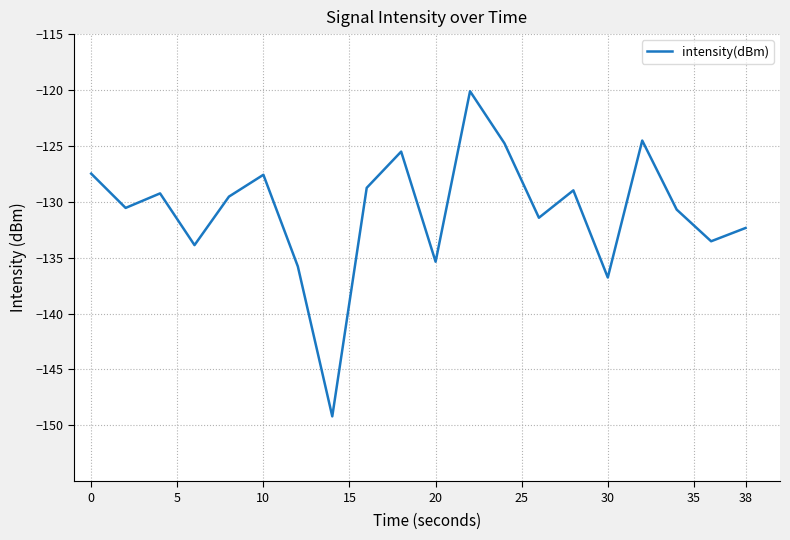

What is the smallest value displayed?

-149.2